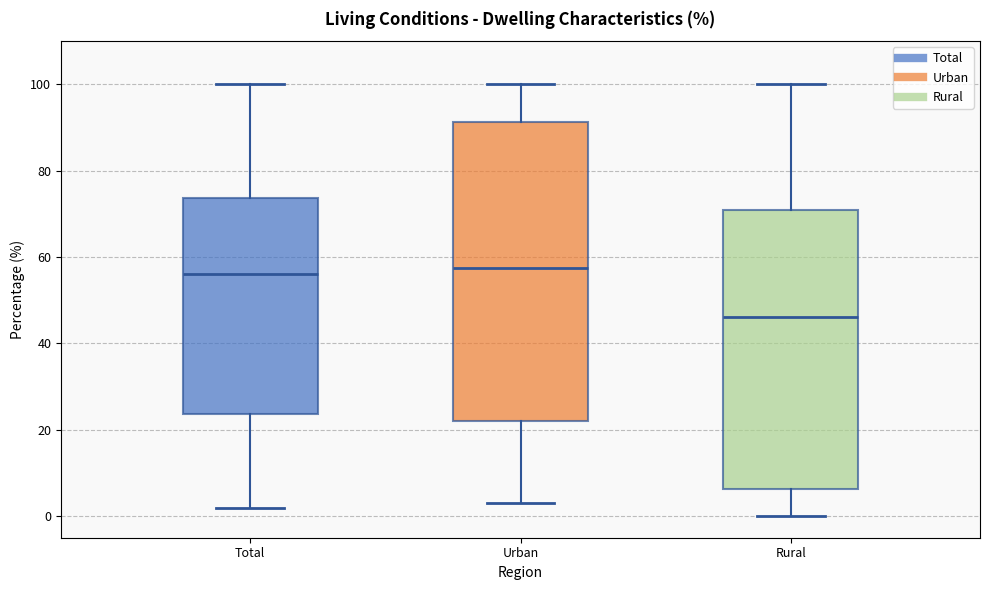

Reading left to right, transcribe this box plot: for each box, give where its median line is, the range the box spans, and where its two whiskers end, as read against the y-axis. The values are not printed on the chart, so give them approximately, as read against the axis.

Total: median 56, box 24 to 74, whiskers 2 to 100
Urban: median 58, box 22 to 92, whiskers 4 to 100
Rural: median 46, box 6 to 70, whiskers 0 to 100